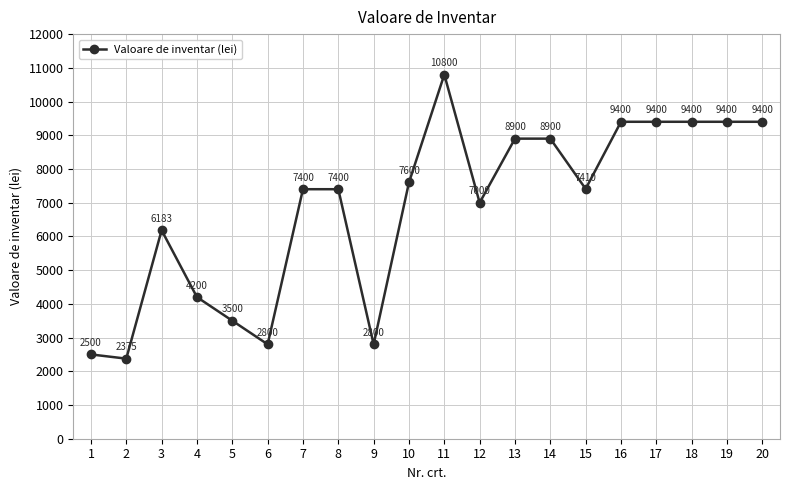

What is the change in value from 6 to 7?

+4600